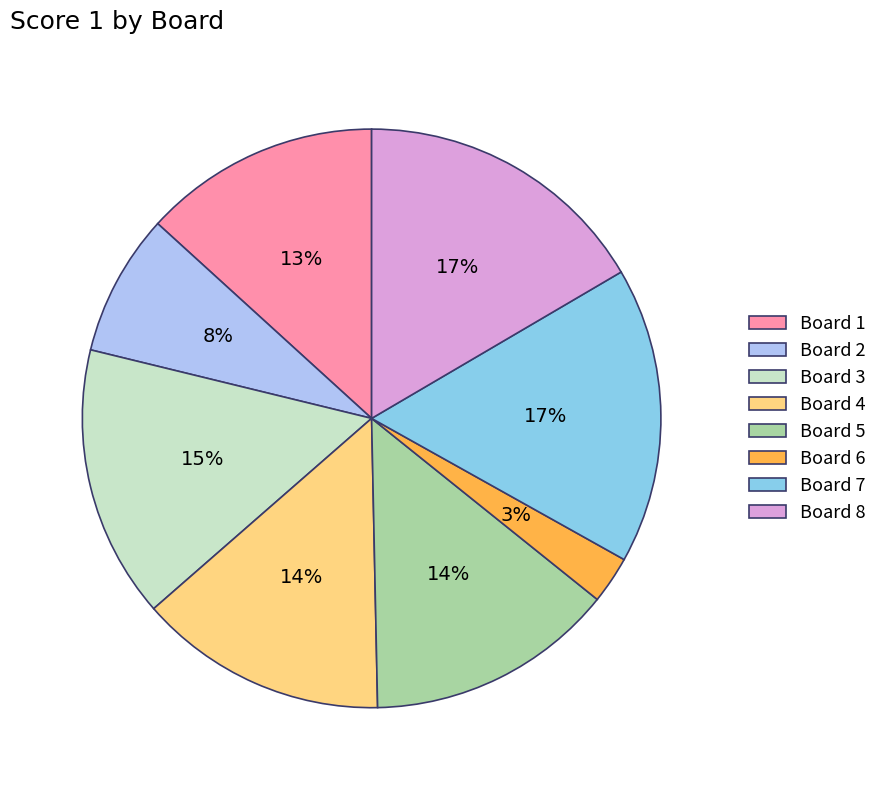

Between Board 1 and Board 8, which is larger?

Board 8